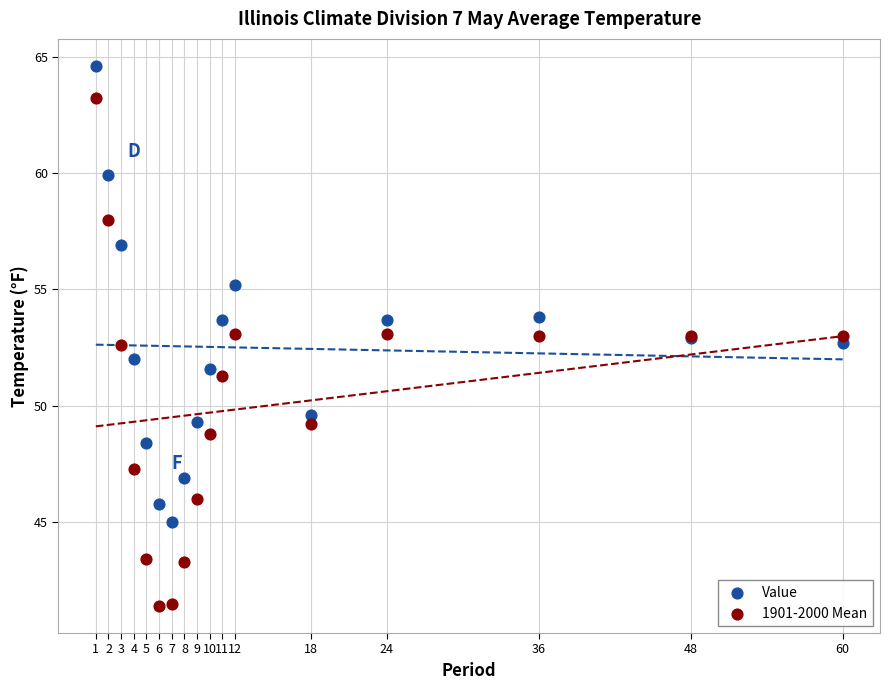

Which series contains the lowest Y value?

1901-2000 Mean